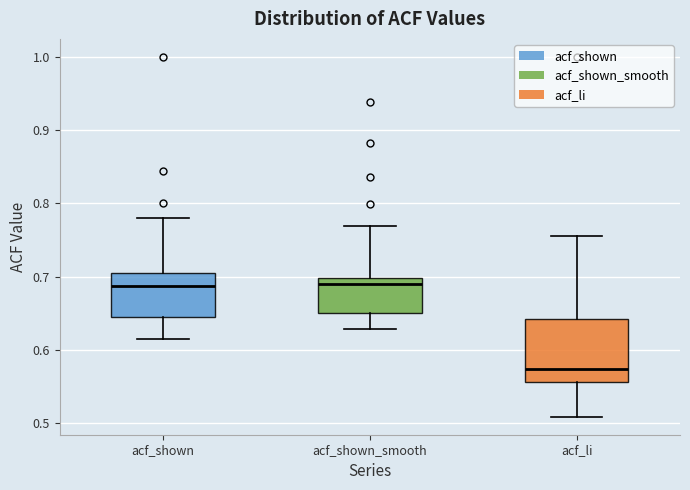

Where does the upper whisker of the box for acf_shown end on the y-axis? The values are not printed on the chart, so give them approximately, as read against the axis.

0.78